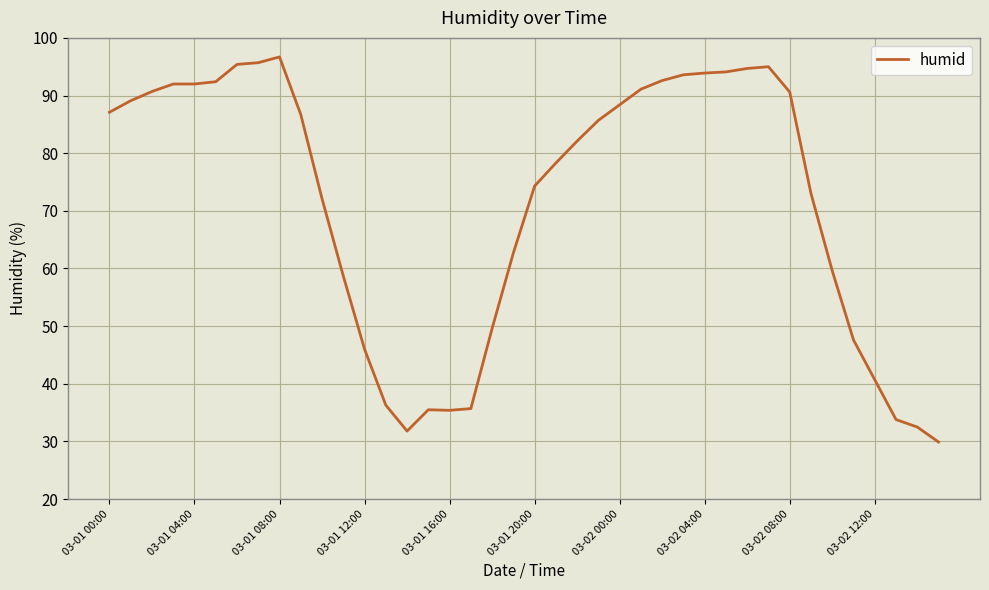

What is the minimum value shown in the chart?

29.9